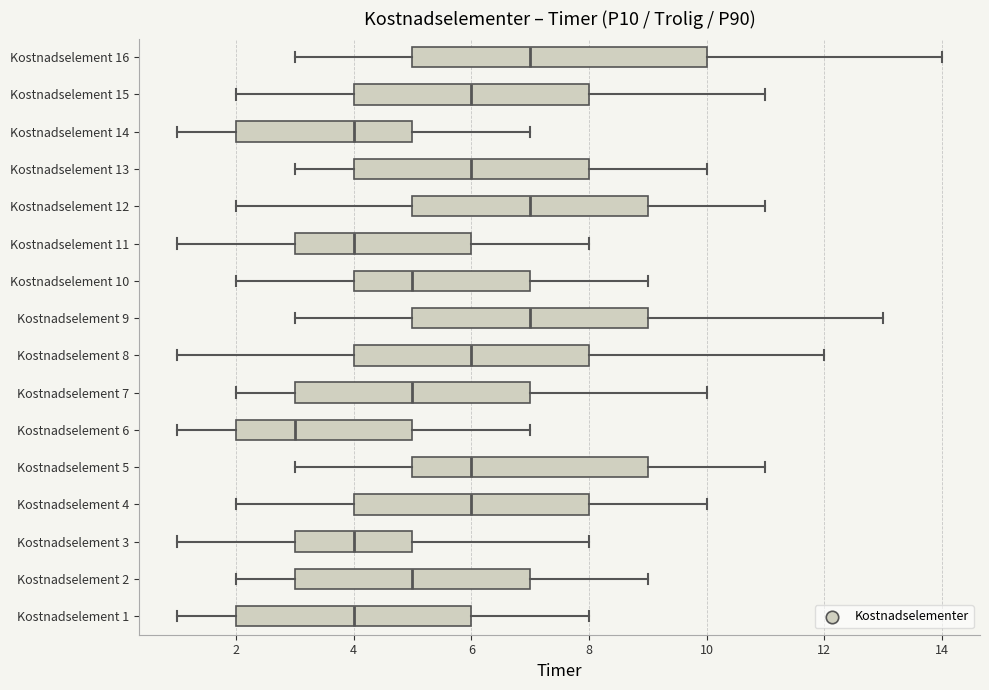

Where does the right whisker of the box for Kostnadselement 3 end on the x-axis? The values are not printed on the chart, so give them approximately, as read against the axis.

8